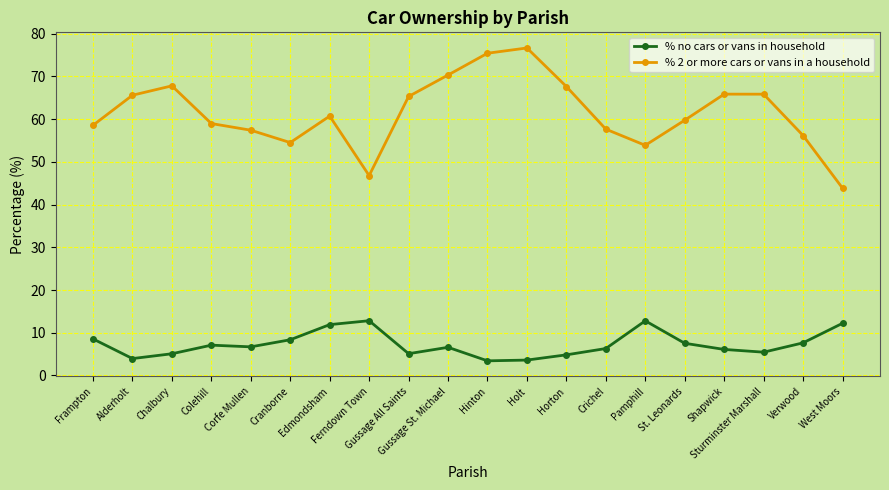

Is the value of % 2 or more cars or vans in a household at Pamphill greater than the value of % no cars or vans in household at St. Leonards?

Yes